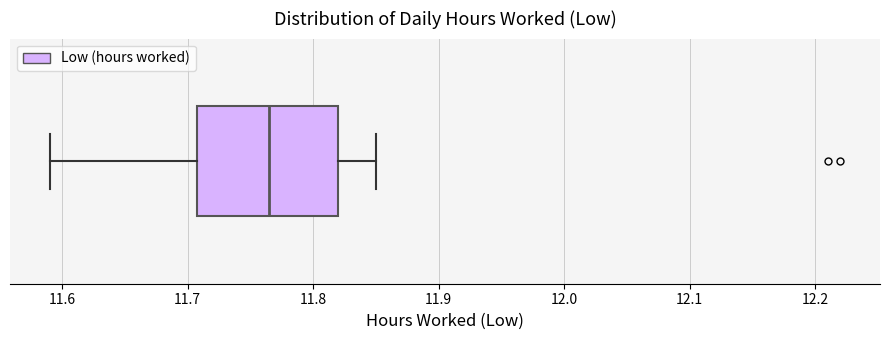

Read this box plot against the x-axis: the position of the median line, the range covered by the box, and the ends of both whiskers. The values are not printed on the chart, so give them approximately, as read against the axis.

median 11.77, box 11.71 to 11.82, whiskers 11.59 to 11.85